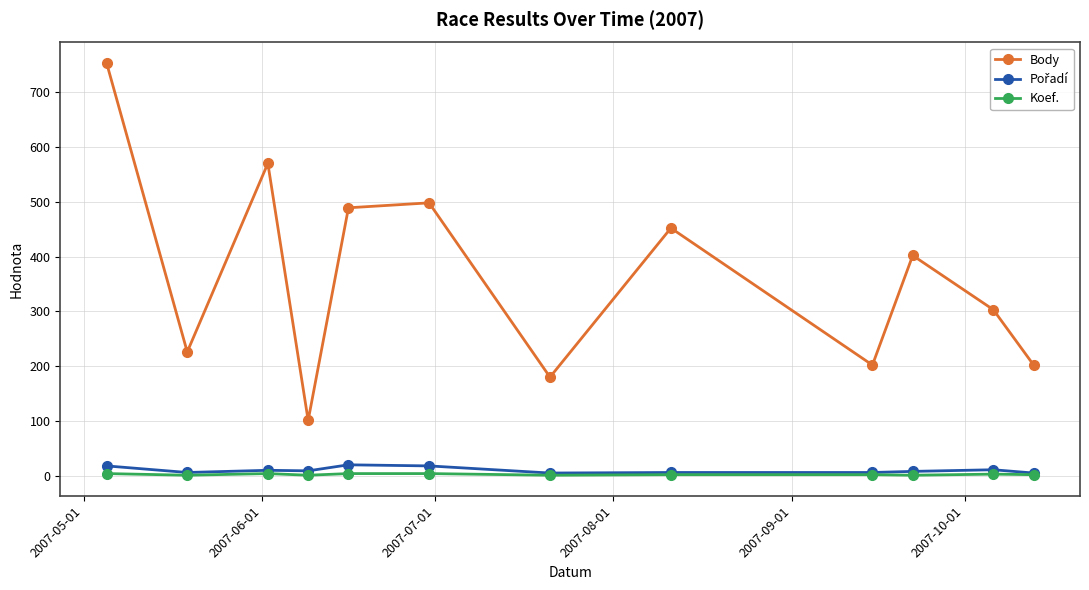

Which series has the largest total across all categories?

Body